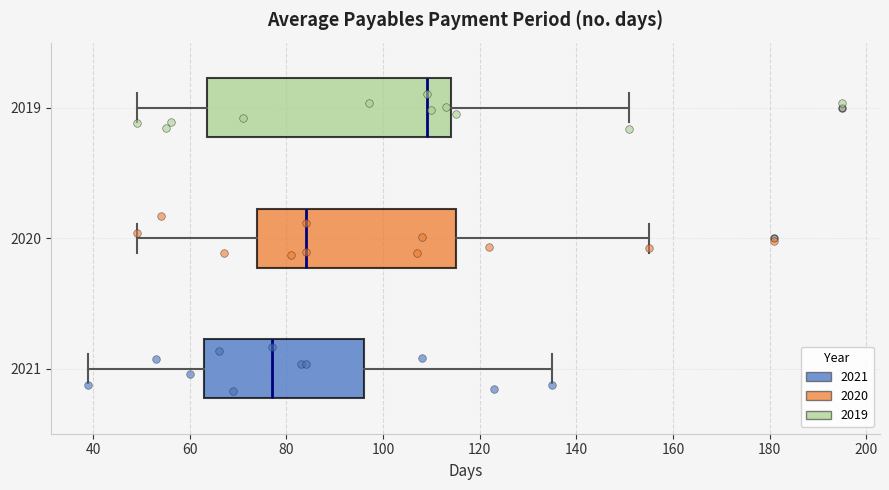

Reading bottom to top, read every box against the x-axis: the position of its median line, the range the box covers, and the ends of its whiskers. The values are not printed on the chart, so give them approximately, as read against the axis.

2021: median 78, box 64 to 96, whiskers 40 to 136
2020: median 84, box 74 to 116, whiskers 50 to 156
2019: median 110, box 64 to 114, whiskers 50 to 152